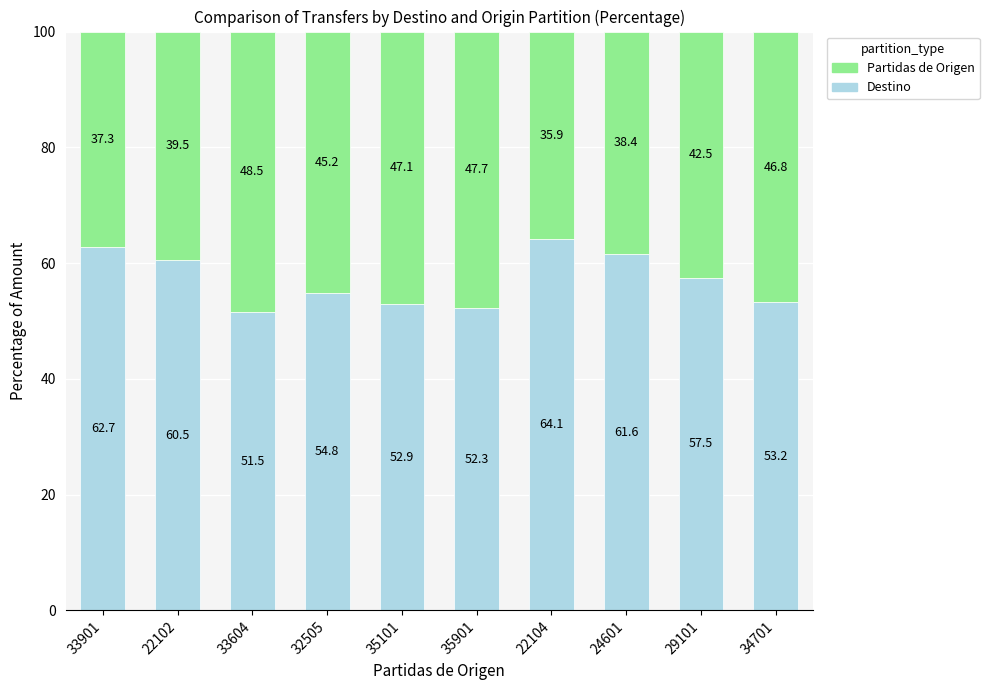

True or false: Destino has a value of 61.6 at 24601.

True